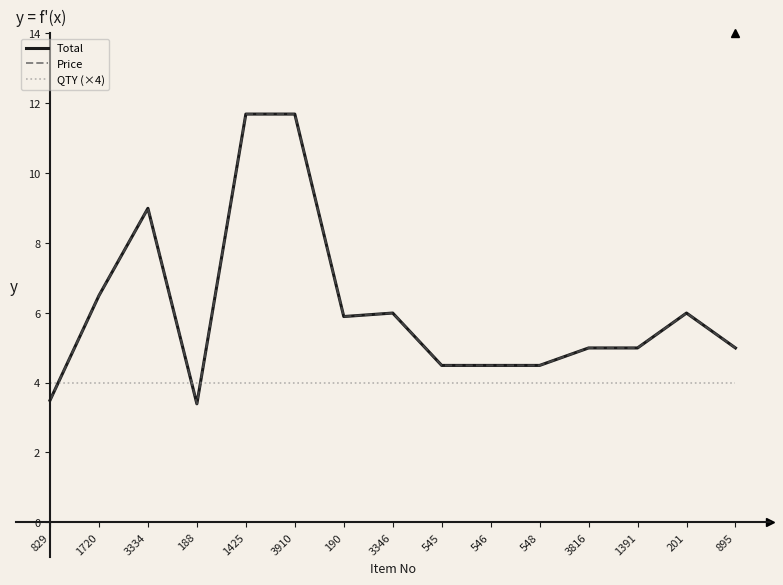

Which series has the widest spread of values?

Total